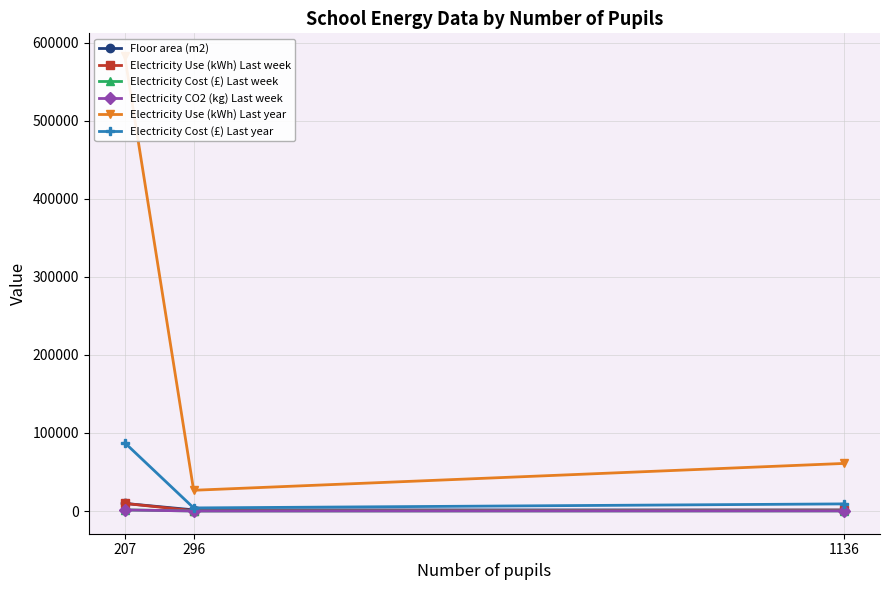

What is the difference between the maximum and minimum values in the Floor area (m2) series?

8450.0